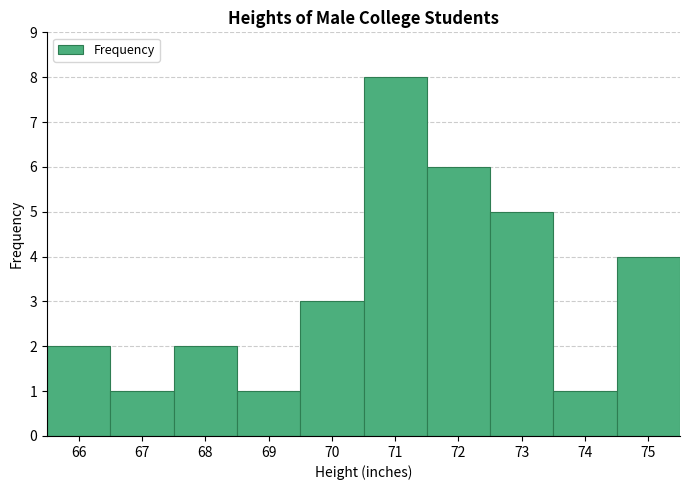

Reading right to left, what are all the values shown in this chart?

75=4	74=1	73=5	72=6	71=8	70=3	69=1	68=2	67=1	66=2